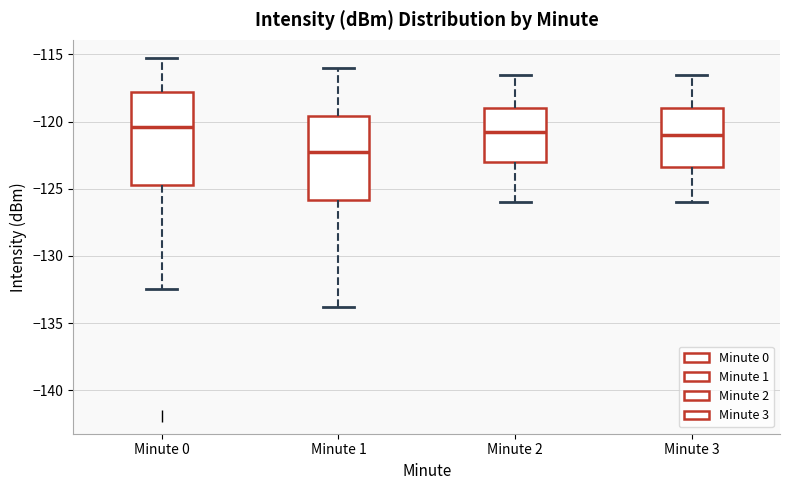

Reading left to right, transcribe this box plot: for each box, give where its median line is, the range the box spans, and where its two whiskers end, as read against the y-axis. The values are not printed on the chart, so give them approximately, as read against the axis.

Minute 0: median -120.5, box -124.5 to -118.0, whiskers -132.5 to -115.5
Minute 1: median -122.0, box -126.0 to -119.5, whiskers -134.0 to -116.0
Minute 2: median -120.5, box -123.0 to -119.0, whiskers -126.0 to -116.5
Minute 3: median -121.0, box -123.5 to -119.0, whiskers -126.0 to -116.5